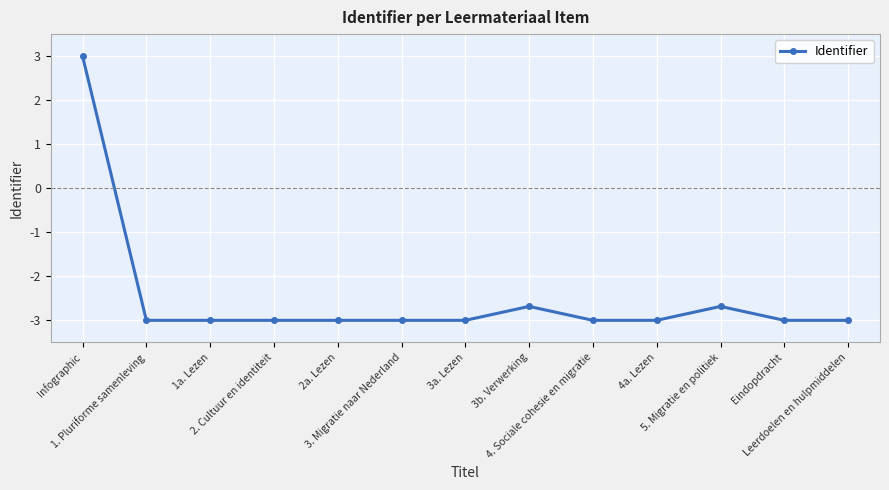

Is this an area chart (filled region under the line)?

No